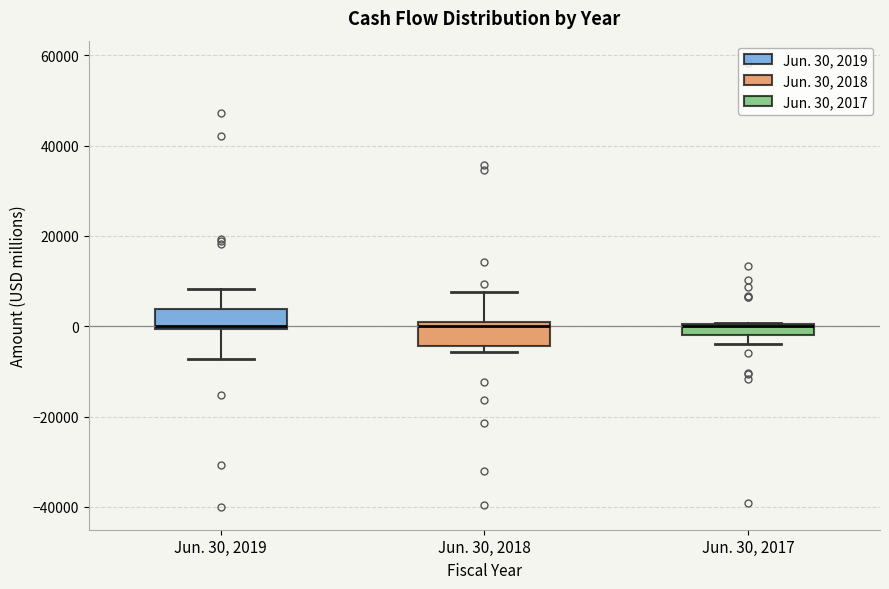

Where is the lower edge of the box for Jun. 30, 2017 on the y-axis? The values are not printed on the chart, so give them approximately, as read against the axis.

-2000